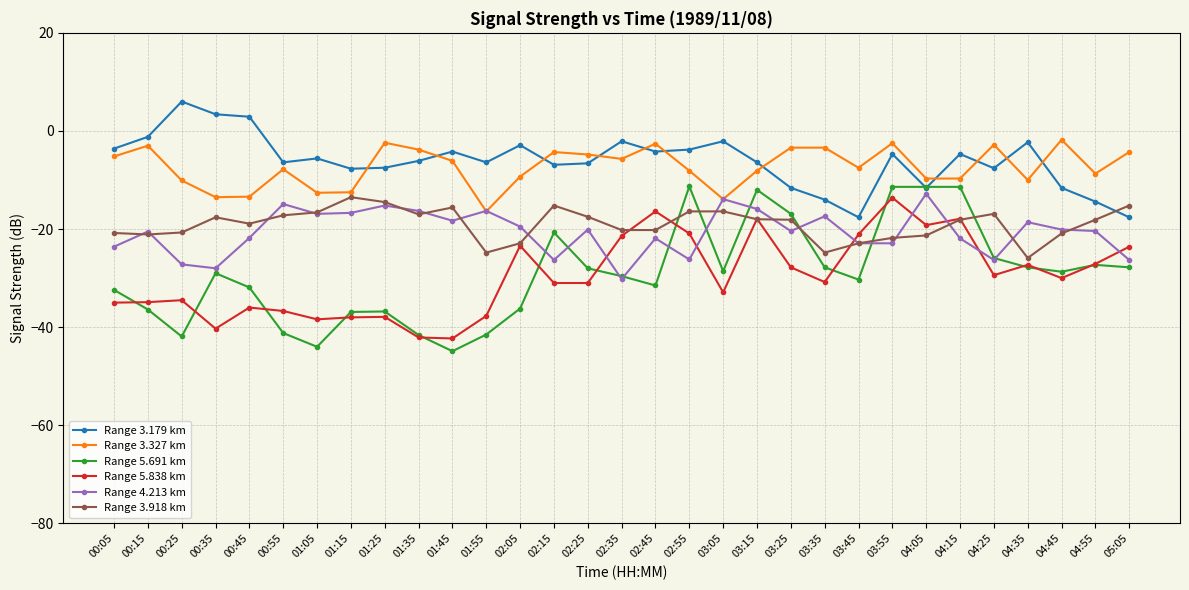

How many interior local peaks does the Range 5.838 km series have?

9